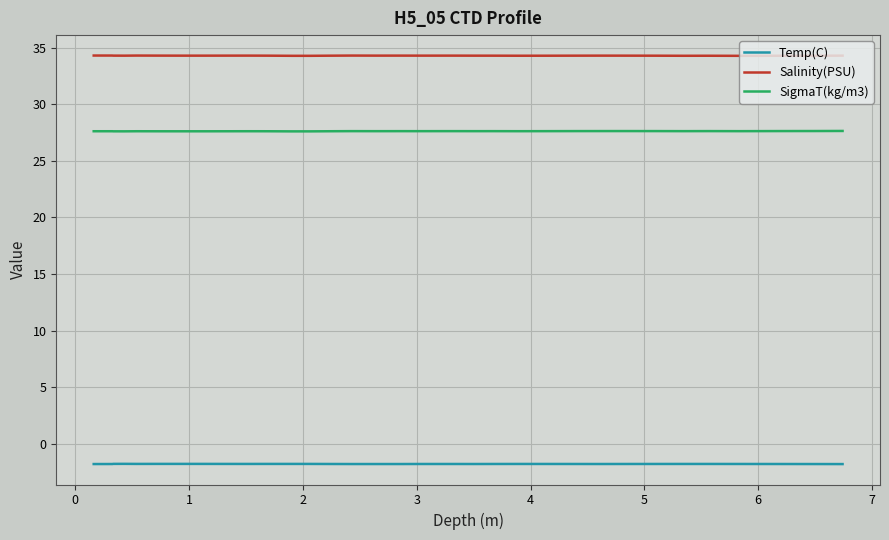

True or false: Salinity(PSU) and Temp(C) intersect in this chart.

False